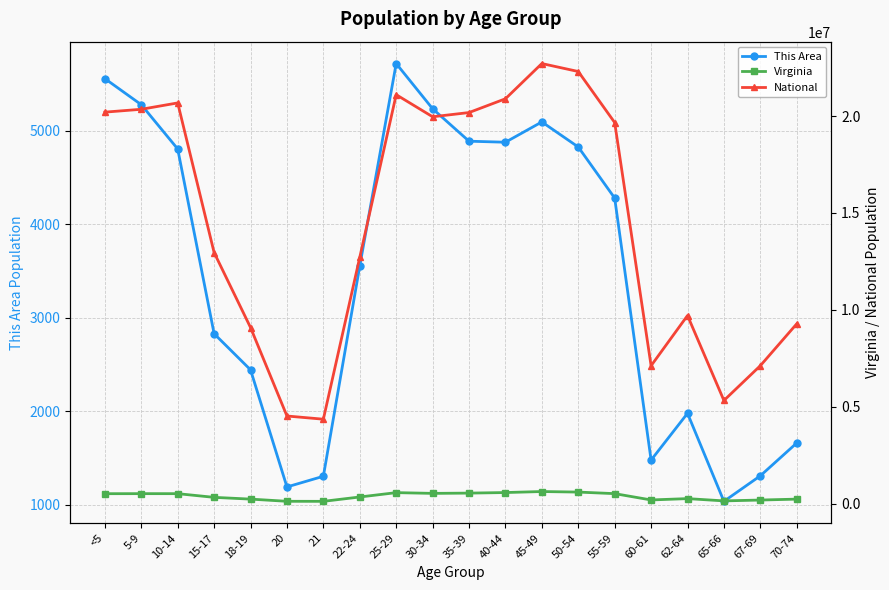

What is the value of the This Area point at the 5th from the left?

2445